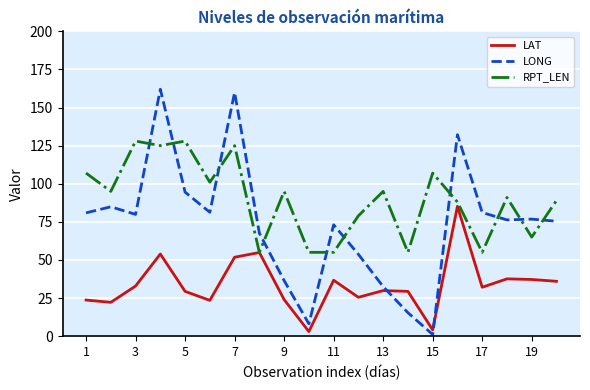

Which series has the largest range (max minus min)?

LONG